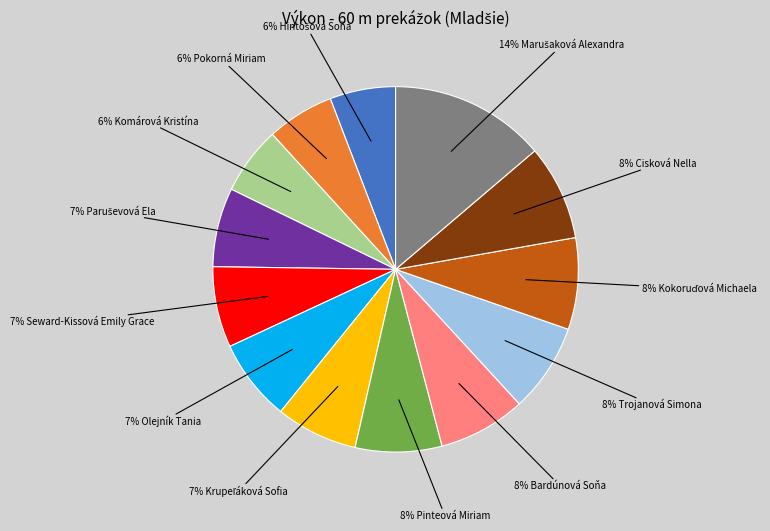

Is there a majority slice in this chart?

No